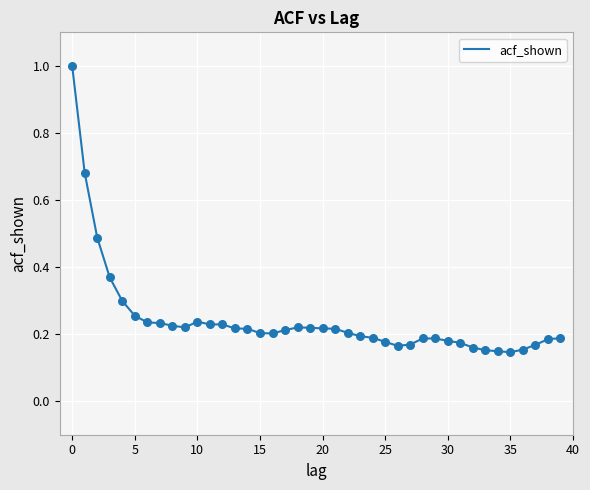

What is the difference between the maximum and minimum values?

0.9